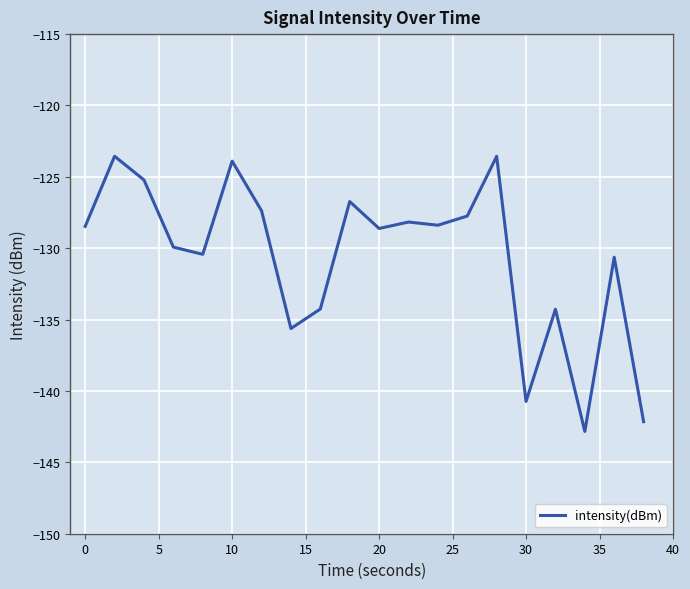

What is the smallest value displayed?

-142.8